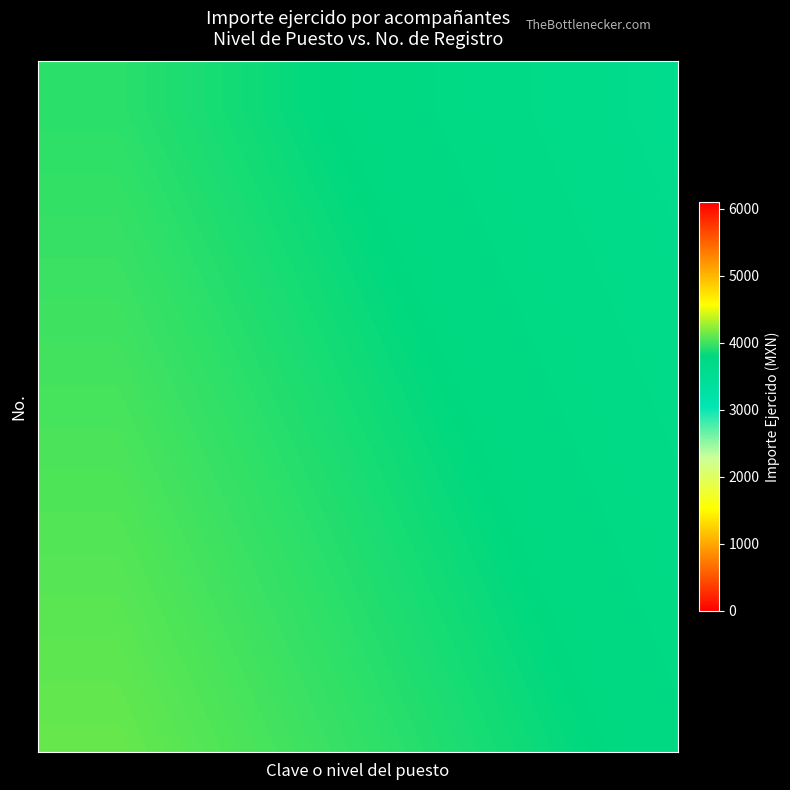

Reading left to right, list all the values displayed in this chart.

1: 1=3936.1	2=4905.5
2: 1=0.0	2=0.0
8: 1=0.0	2=0.0
12: 1=0.0	2=0.0